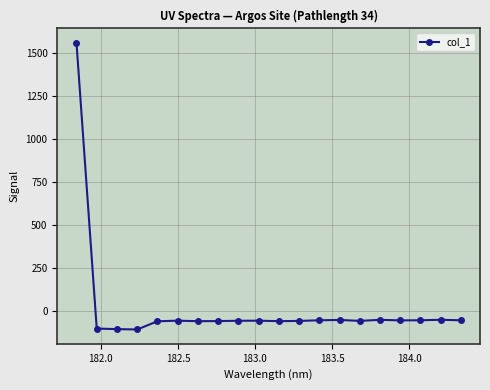

How many positive values are there?

1